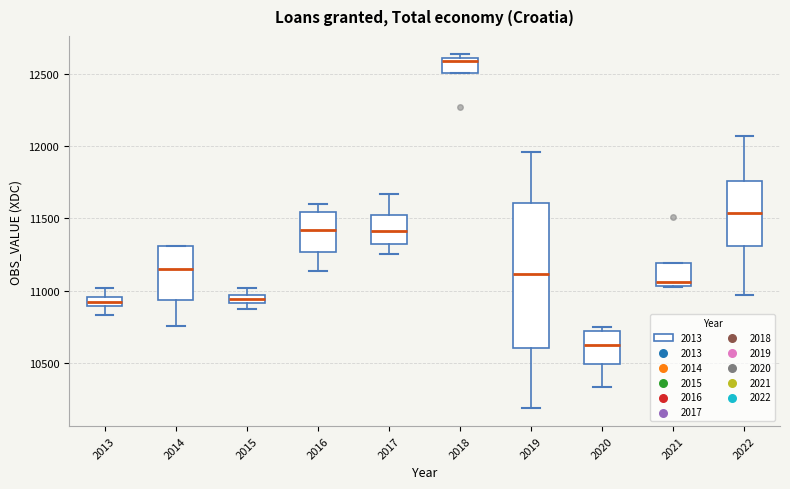

Which box's median line is the highest?

2018